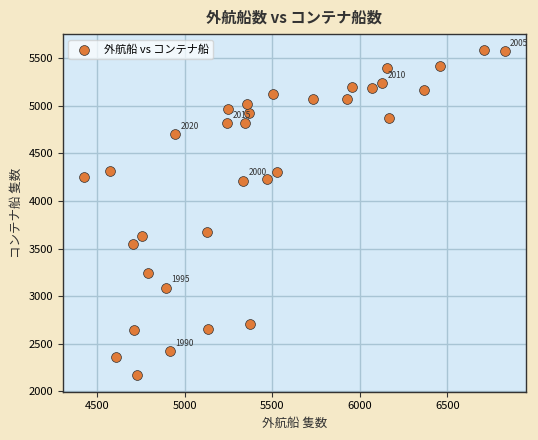

What Y value in the scatter plot is closest to 3873?

3674